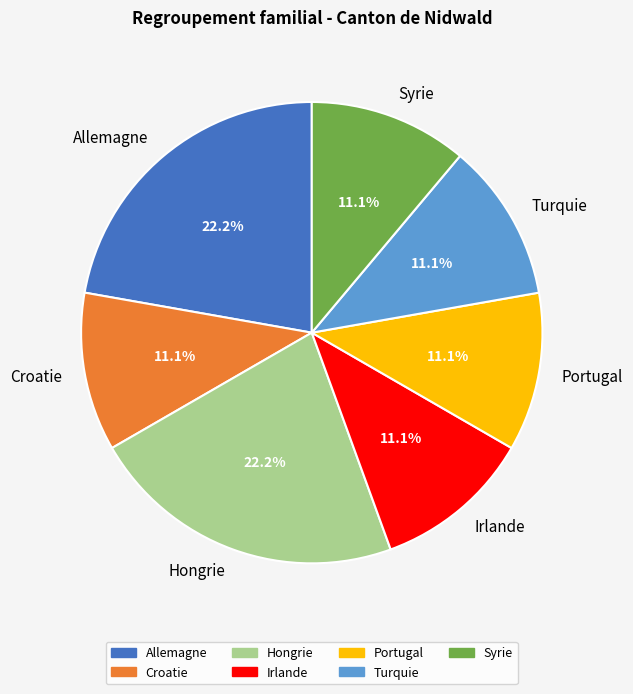

Does Turquie account for over 50% of the chart?

No